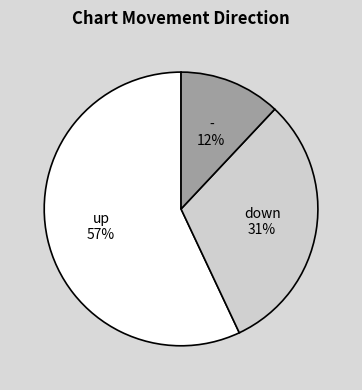

What is the smallest slice in the pie chart?

-